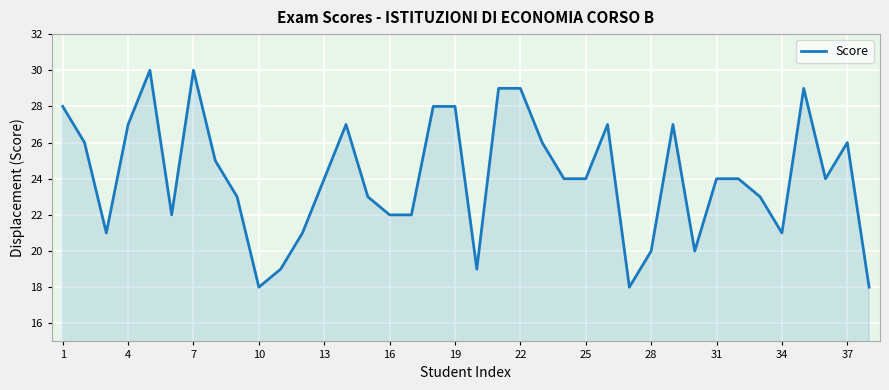

How many lines are shown in the chart?

1